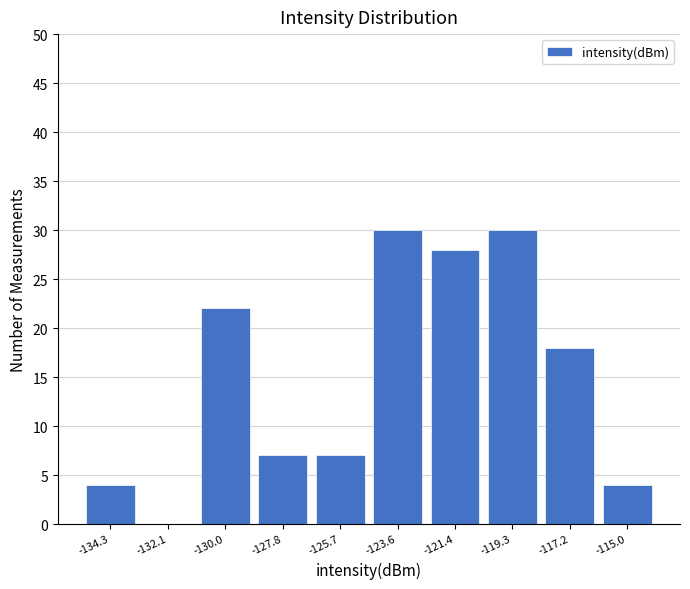

Reading left to right, list every bar in this chart as the range it spans on the x-axis followed by its height. Neither the bar edges nor the heights are printed on the chart, so give them approximately, as read against the axes.

-135.5 to -133.0: 4
-133.0 to -131.0: 0
-131.0 to -129.0: 22
-129.0 to -127.0: 7
-127.0 to -124.5: 7
-124.5 to -122.5: 30
-122.5 to -120.5: 28
-120.5 to -118.0: 30
-118.0 to -116.0: 18
-116.0 to -114.0: 4